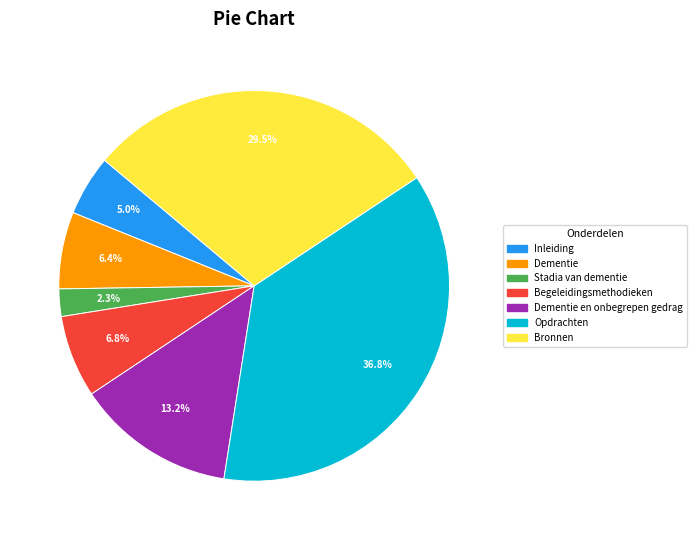

Is there a majority slice in this chart?

No